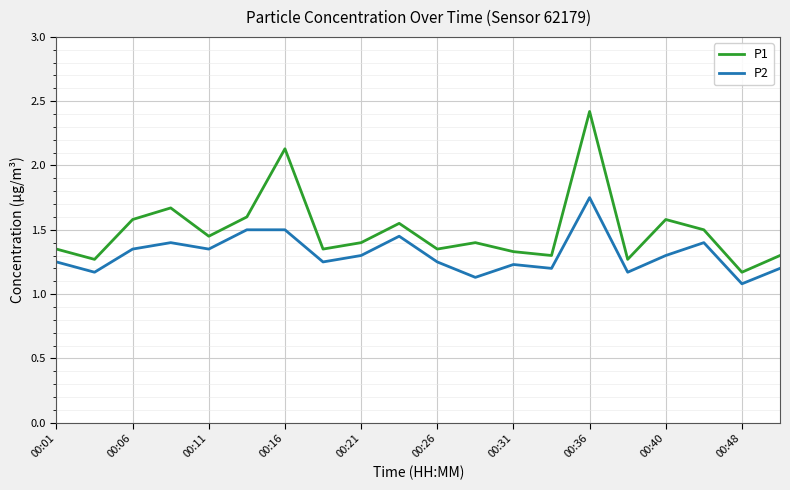

What is the lowest value of the P2 series?

1.1